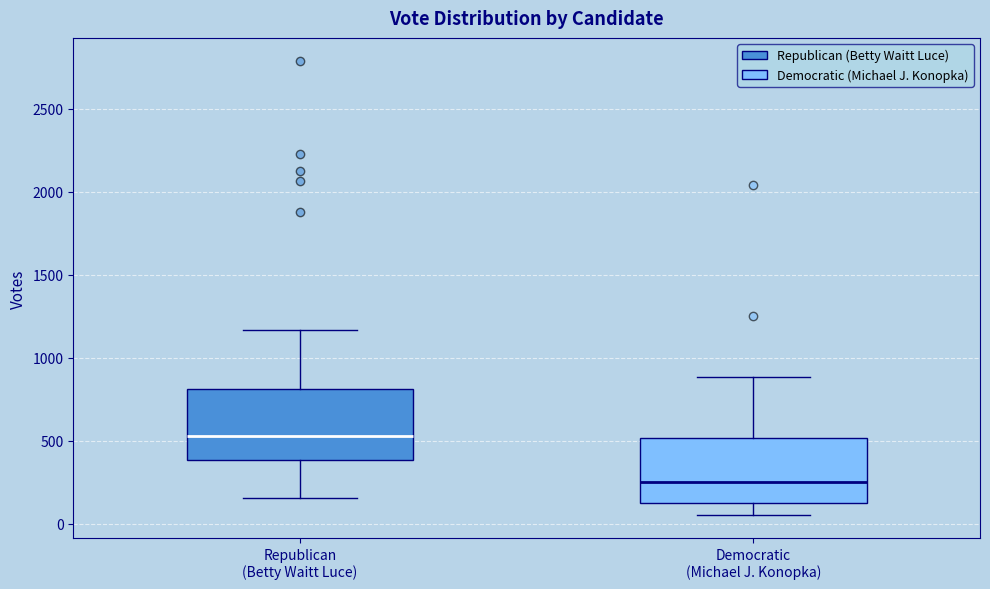

Reading left to right, read every box against the y-axis: the position of its median line, the range the box covers, and the ends of its whiskers. The values are not printed on the chart, so give them approximately, as read against the axis.

Republican (Betty Waitt Luce): median 550, box 400 to 800, whiskers 150 to 1150
Democratic (Michael J. Konopka): median 250, box 100 to 500, whiskers 50 to 900